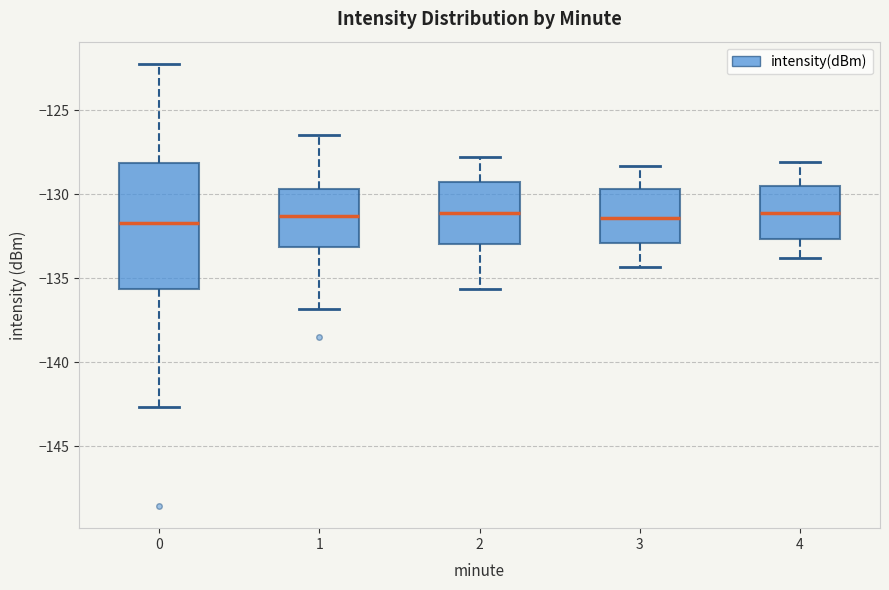

Reading left to right, transcribe this box plot: for each box, give where its median line is, the range the box spans, and where its two whiskers end, as read against the y-axis. The values are not printed on the chart, so give them approximately, as read against the axis.

0: median -131.5, box -135.5 to -128.0, whiskers -142.5 to -122.0
1: median -131.5, box -133.0 to -129.5, whiskers -137.0 to -126.5
2: median -131.0, box -133.0 to -129.5, whiskers -135.5 to -128.0
3: median -131.5, box -133.0 to -129.5, whiskers -134.5 to -128.5
4: median -131.0, box -132.5 to -129.5, whiskers -134.0 to -128.0